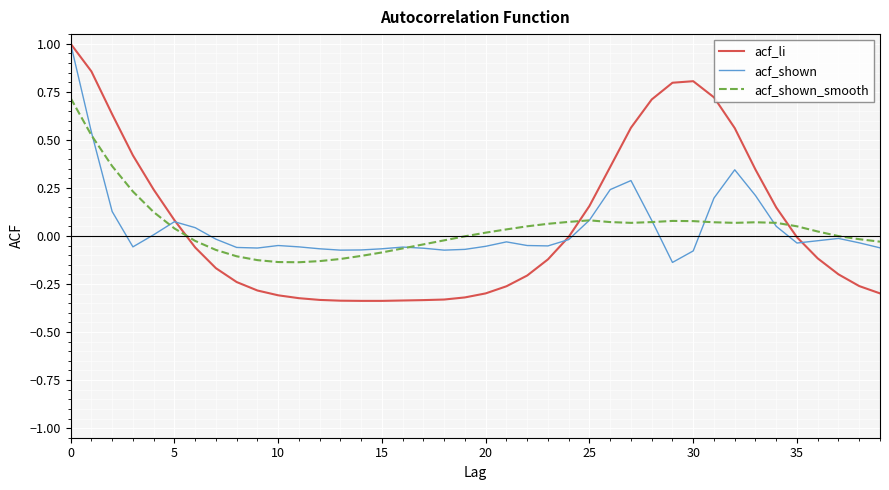

What is the maximum value for acf_li?

1.0